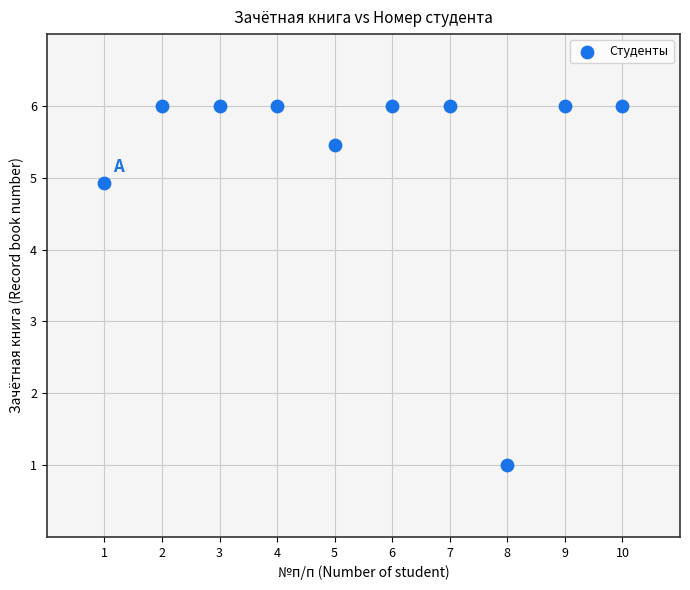

What Y value in the scatter plot is closest to 3?

4.9